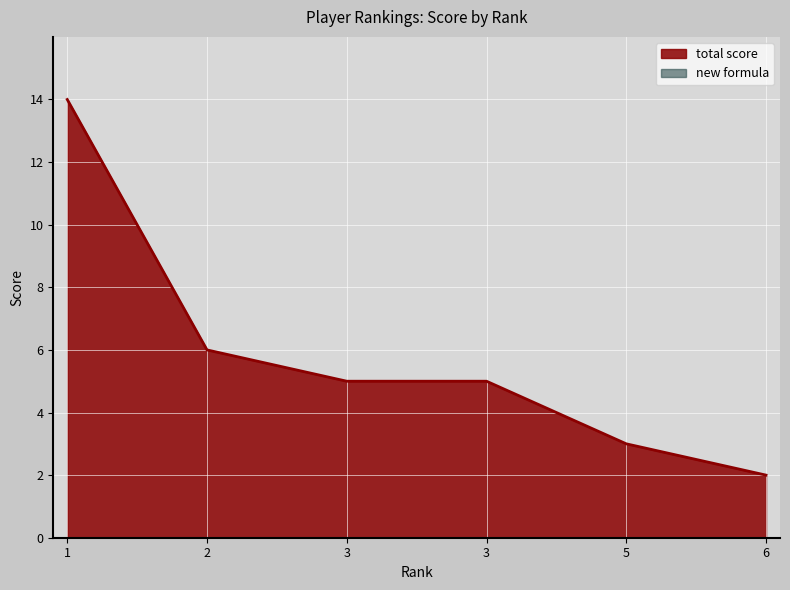

True or false: there are more than 2 points higher than both neighbors.

False